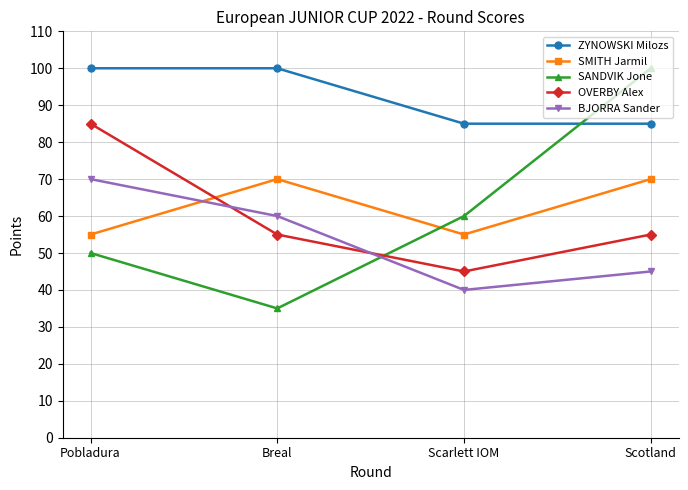

True or false: ZYNOWSKI Milozs and SMITH Jarmil intersect in this chart.

False